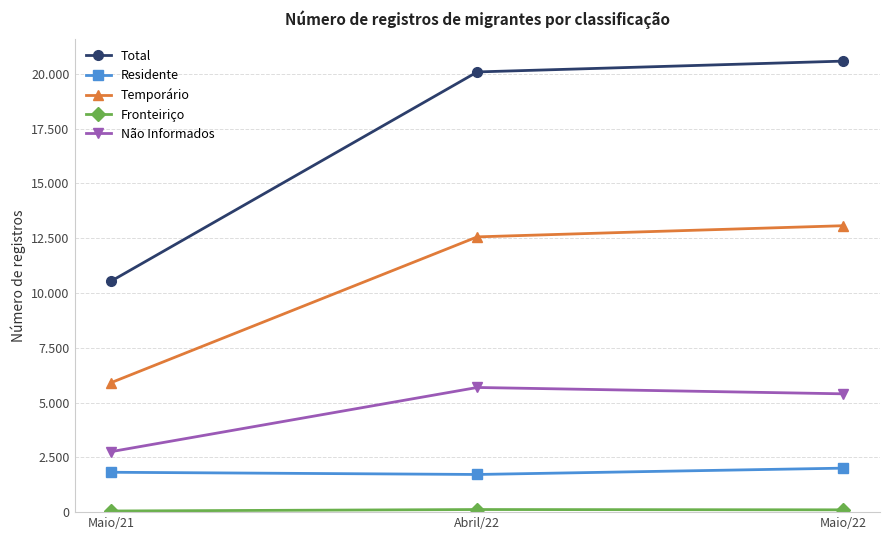

Between Abril/22 and Maio/21, which is larger?

Abril/22